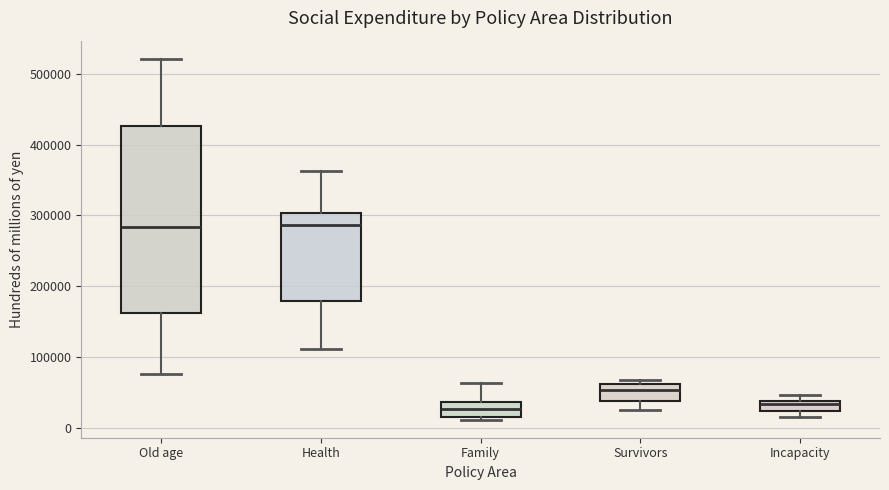

Comparing the boxes themselves (not the whiskers), which one is the tallest?

Old age